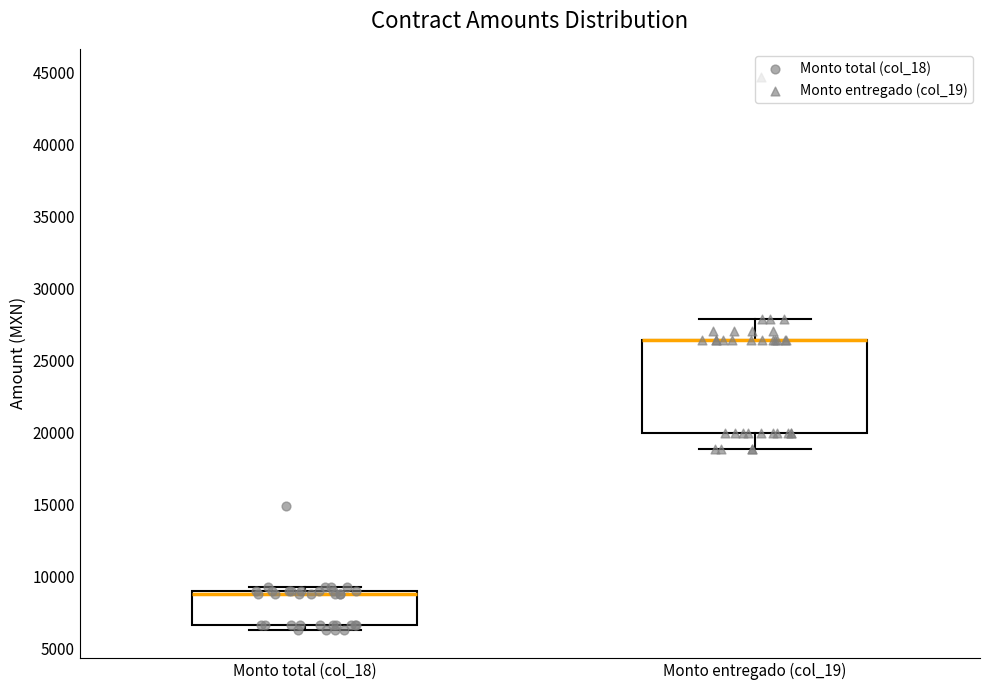

Which box is the tallest, from its lower edge to its upper edge?

Monto entregado (col_19)